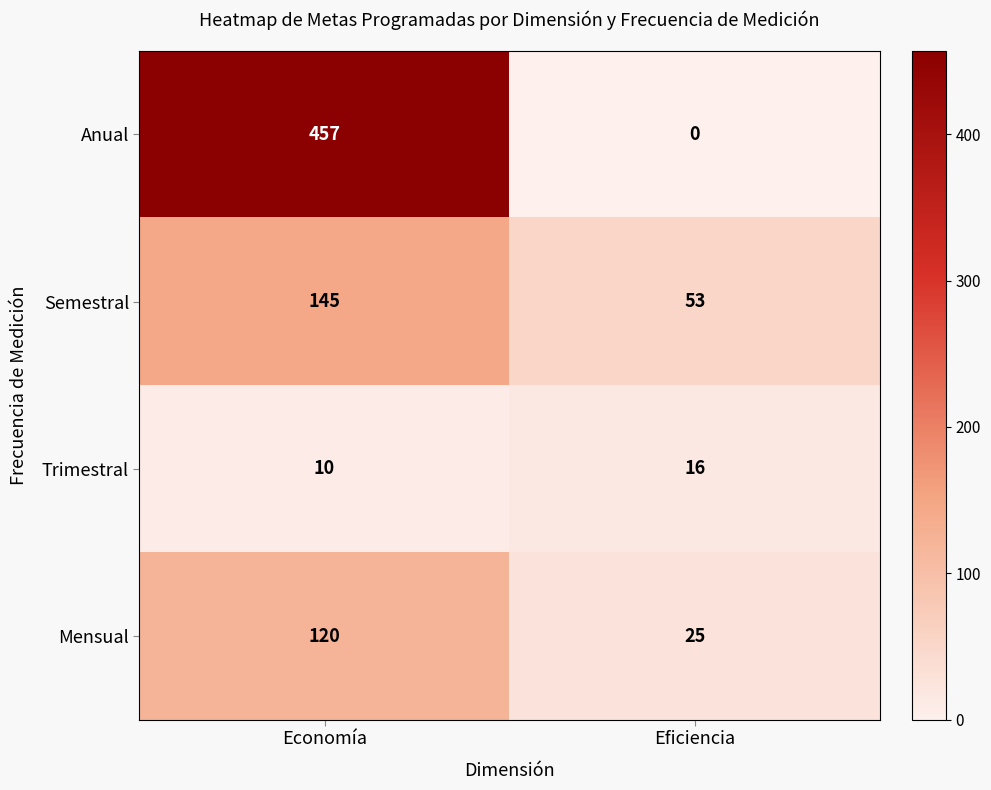

What is the difference between the maximum and minimum values in the Trimestral series?

6